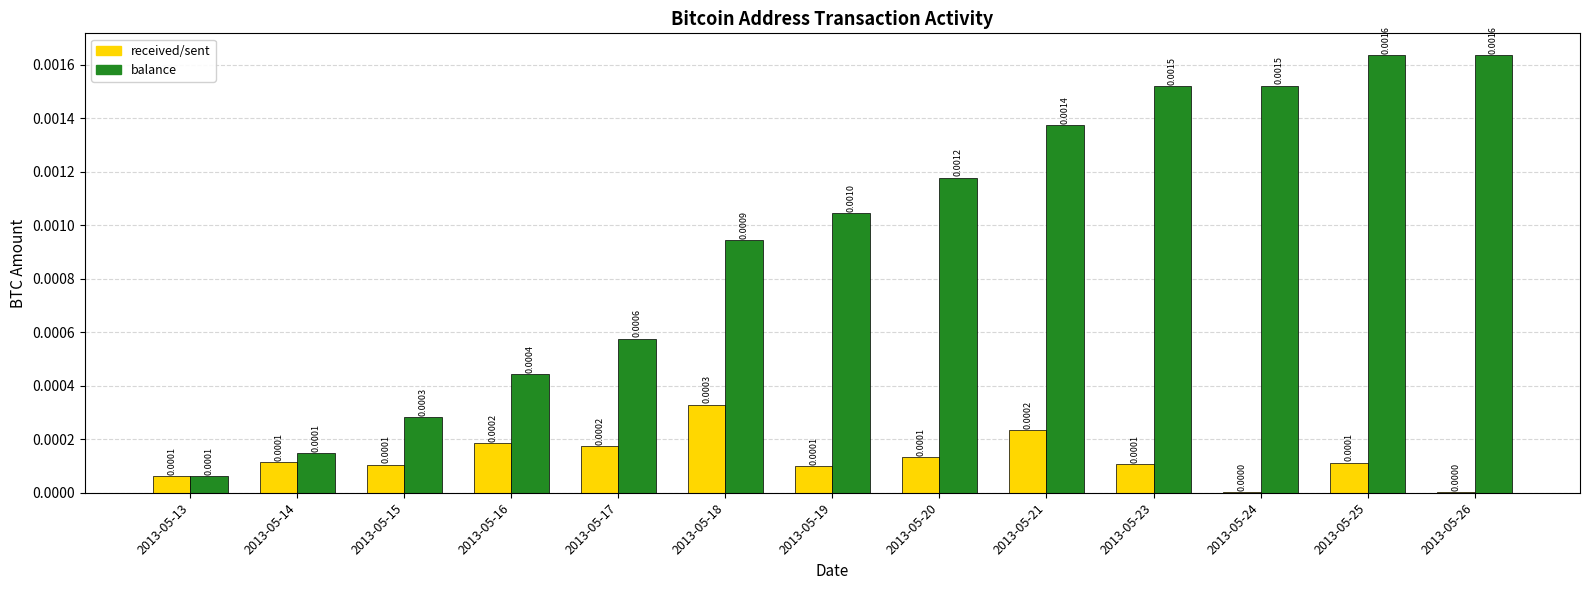

Which series has the largest total across all categories?

balance